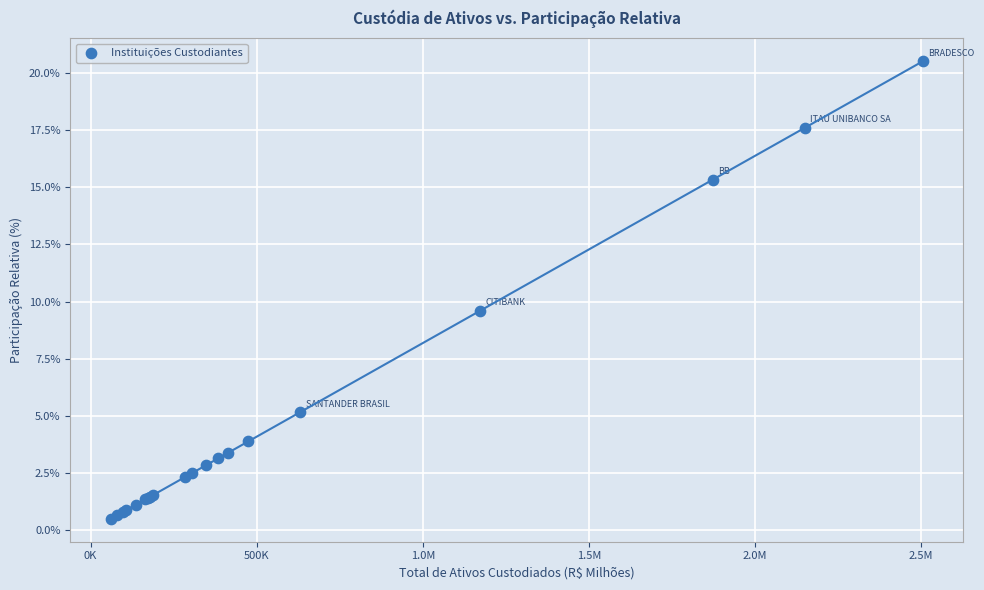

What Y value in the scatter plot is closest to 10?

9.6